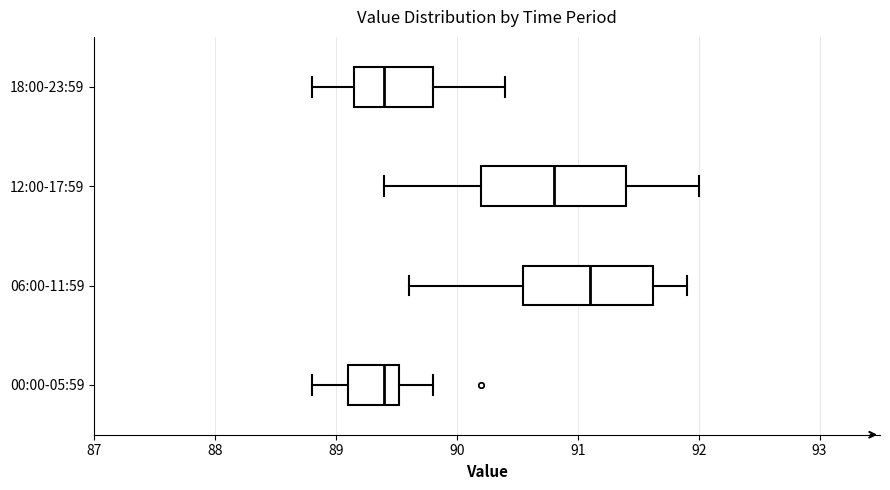

Reading bottom to top, transcribe this box plot: for each box, give where its median line is, the range the box spans, and where its two whiskers end, as read against the x-axis. The values are not printed on the chart, so give them approximately, as read against the axis.

00:00-05:59: median 89.4, box 89.1 to 89.5, whiskers 88.8 to 89.8
06:00-11:59: median 91.1, box 90.6 to 91.6, whiskers 89.6 to 91.9
12:00-17:59: median 90.8, box 90.2 to 91.4, whiskers 89.4 to 92.0
18:00-23:59: median 89.4, box 89.2 to 89.8, whiskers 88.8 to 90.4